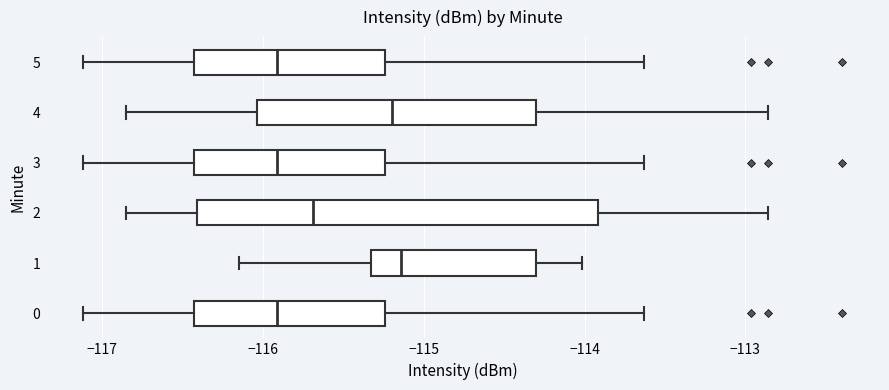

Where is the right edge of the box at y = 1 on the x-axis? The values are not printed on the chart, so give them approximately, as read against the axis.

-114.3